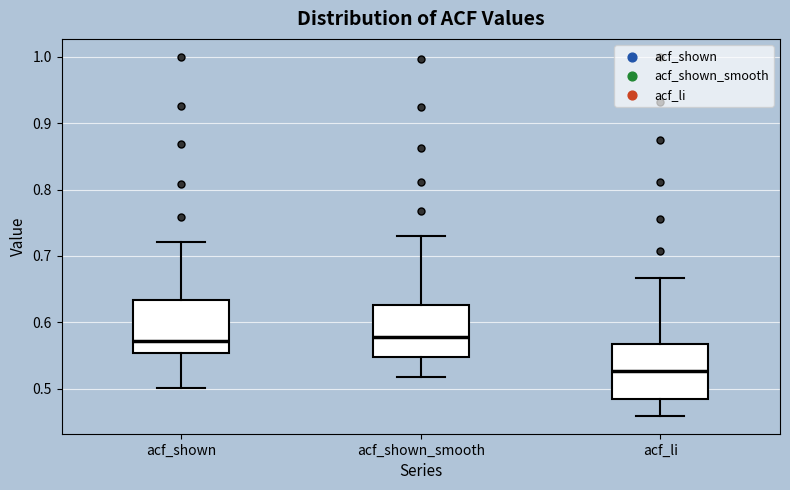

Reading left to right, read every box against the y-axis: the position of its median line, the range the box covers, and the ends of its whiskers. The values are not printed on the chart, so give them approximately, as read against the axis.

acf_shown: median 0.57, box 0.55 to 0.63, whiskers 0.50 to 0.72
acf_shown_smooth: median 0.58, box 0.55 to 0.63, whiskers 0.52 to 0.73
acf_li: median 0.53, box 0.49 to 0.57, whiskers 0.46 to 0.67